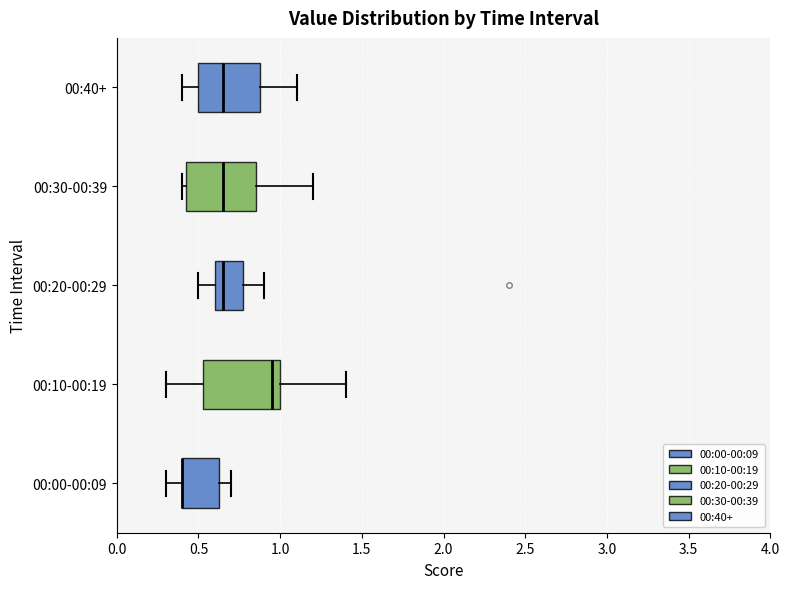

Which box is the widest, from its left edge to its right edge?

00:10-00:19